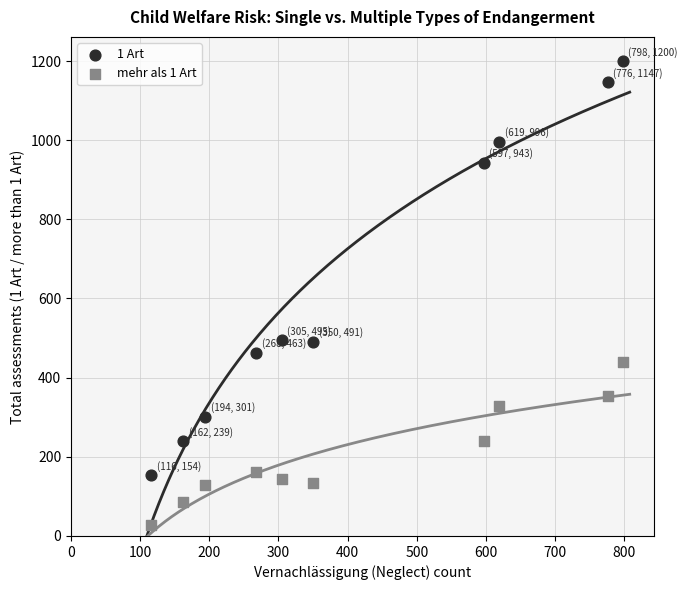

Which series has the largest Y range (max minus min)?

1 Art